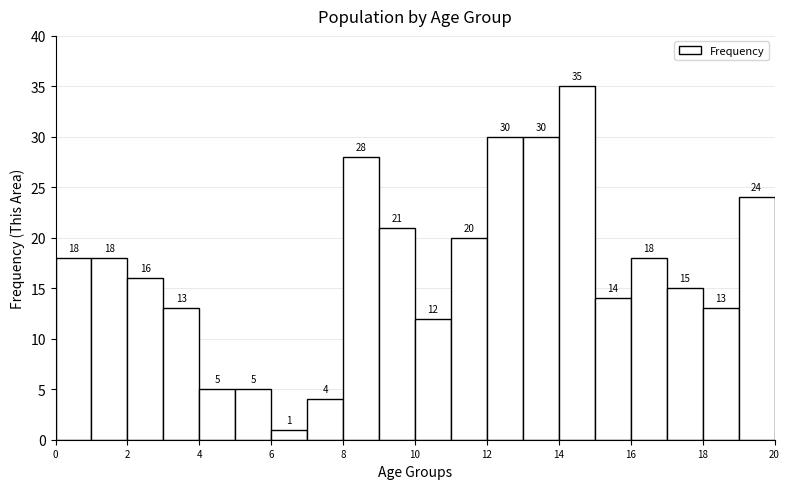

Reading left to right, list every bar in this chart as the range it spans on the x-axis followed by its height.

0 to 1: 18
1 to 2: 18
2 to 3: 16
3 to 4: 13
4 to 5: 5
5 to 6: 5
6 to 7: 1
7 to 8: 4
8 to 9: 28
9 to 10: 21
10 to 11: 12
11 to 12: 20
12 to 13: 30
13 to 14: 30
14 to 15: 35
15 to 16: 14
16 to 17: 18
17 to 18: 15
18 to 19: 13
19 to 20: 24